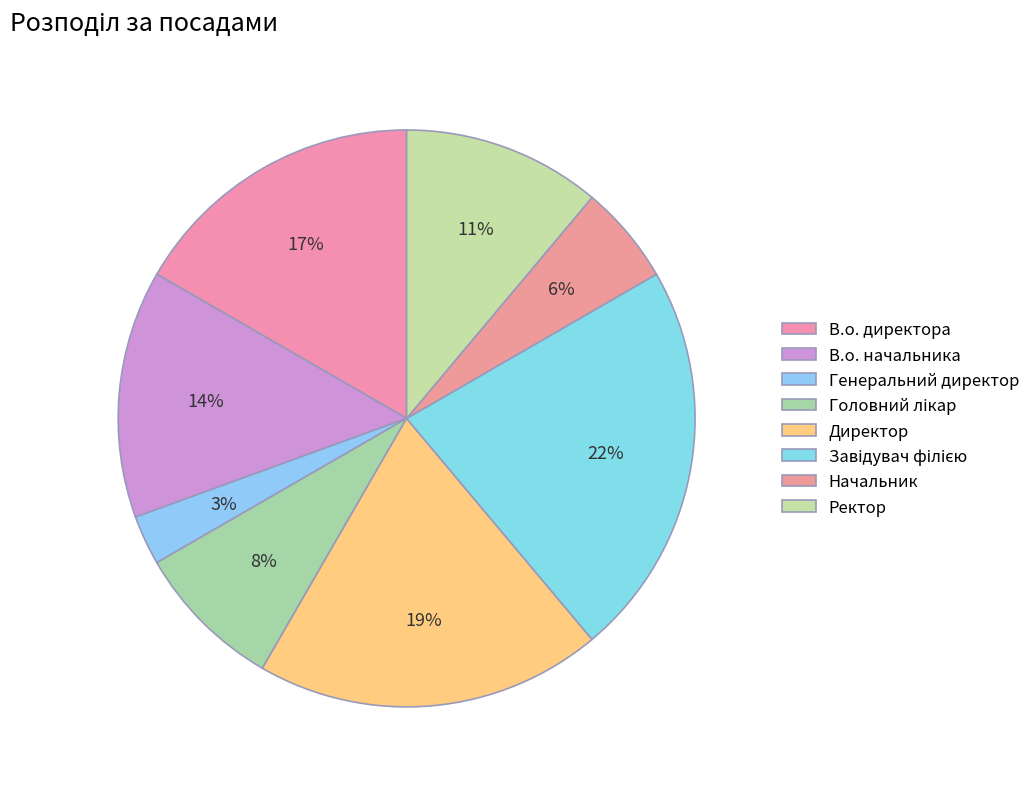

Is there any slice that represents more than half of the pie?

No